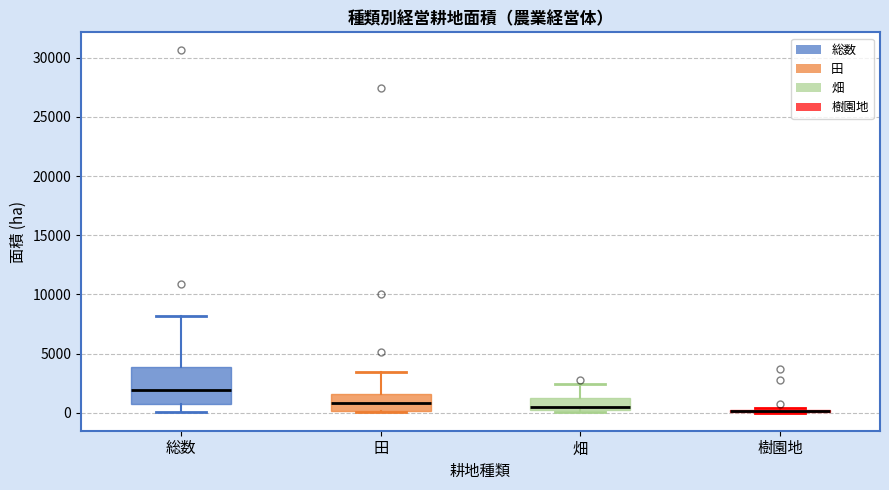

Reading left to right, transcribe this box plot: for each box, give where its median line is, the range the box spans, and where its two whiskers end, as read against the y-axis. The values are not printed on the chart, so give them approximately, as read against the axis.

総数: median 2000, box 500 to 4000, whiskers 0 to 8000
田: median 1000, box 0 to 1500, whiskers 0 to 3500
畑: median 500, box 0 to 1000, whiskers 0 (just below the box's lower edge) to 2500
樹園地: box collapsed to a line at 0, whiskers 0 to 500